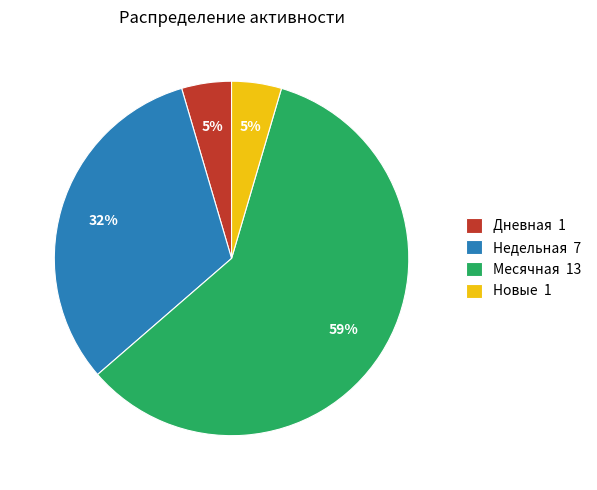

To the nearest percent, what percentage of the pie is Новые 1?

5%